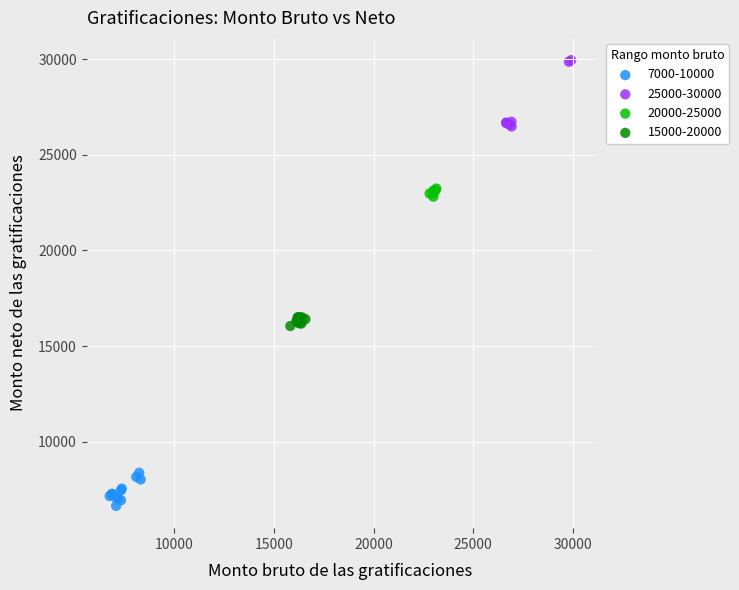

Which series contains the highest Y value?

25000-30000